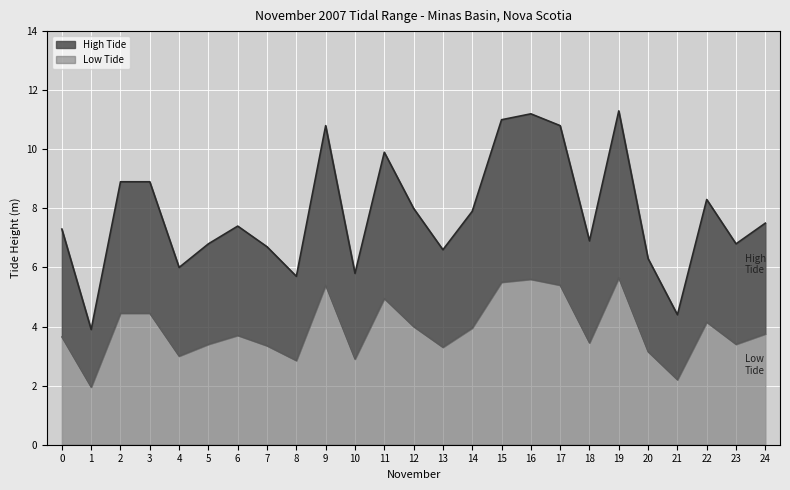

Which series has the largest range (max minus min)?

High Tide